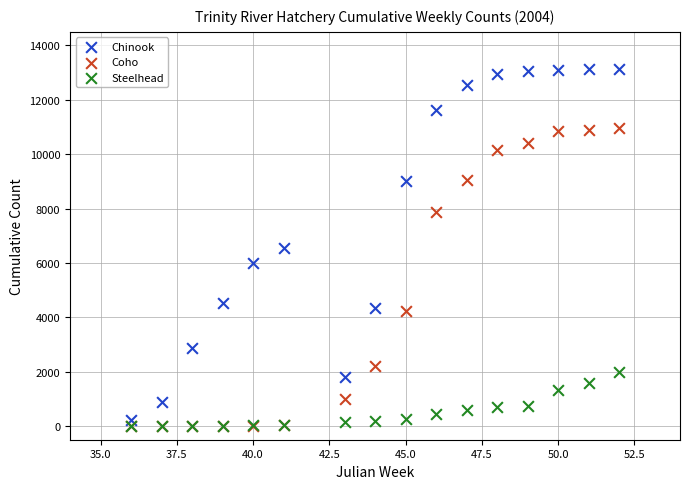

In the Coho series, what Y value is closest to 5488?

4245